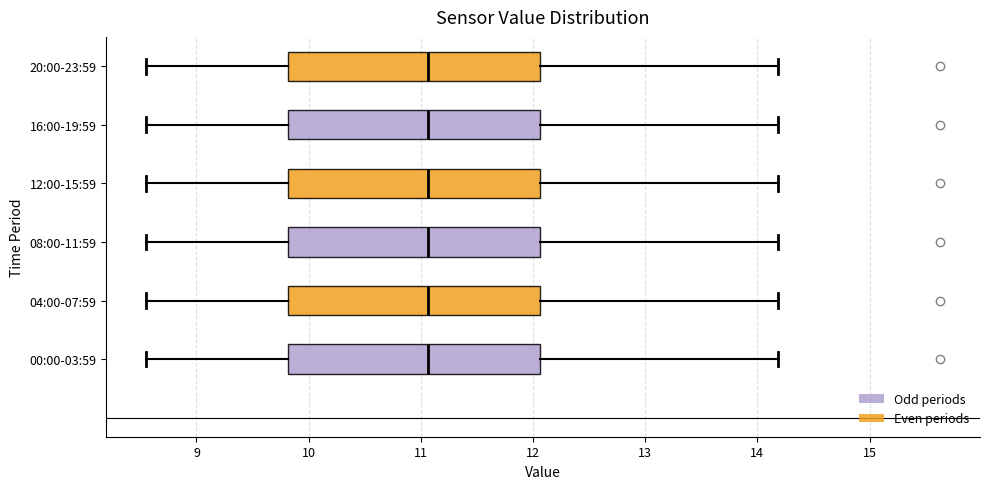

Reading bottom to top, transcribe this box plot: for each box, give where its median line is, the range the box spans, and where its two whiskers end, as read against the x-axis. The values are not printed on the chart, so give them approximately, as read against the axis.

00:00-03:59: median 11.1, box 9.8 to 12.1, whiskers 8.6 to 14.2
04:00-07:59: median 11.1, box 9.8 to 12.1, whiskers 8.6 to 14.2
08:00-11:59: median 11.1, box 9.8 to 12.1, whiskers 8.6 to 14.2
12:00-15:59: median 11.1, box 9.8 to 12.1, whiskers 8.6 to 14.2
16:00-19:59: median 11.1, box 9.8 to 12.1, whiskers 8.6 to 14.2
20:00-23:59: median 11.1, box 9.8 to 12.1, whiskers 8.6 to 14.2